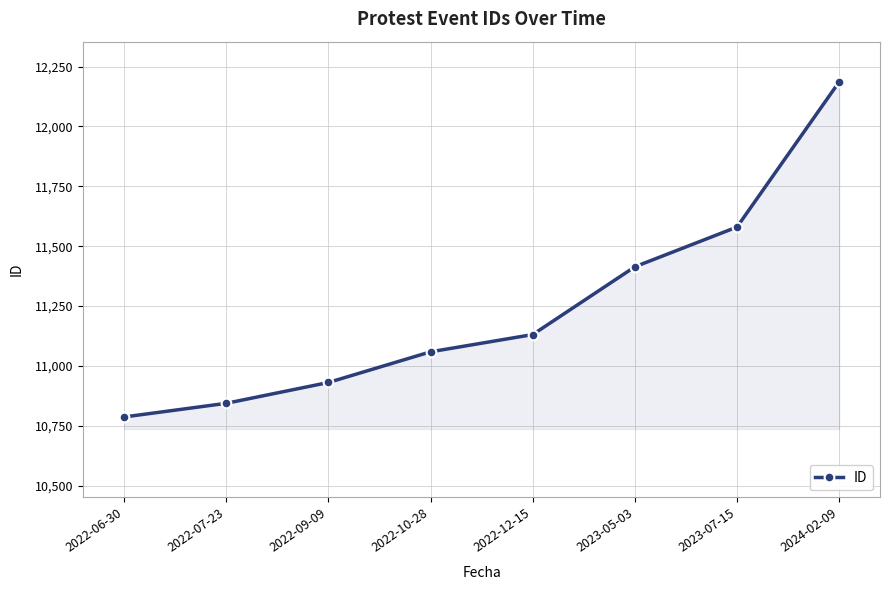

Does the chart have visible grid lines?

Yes